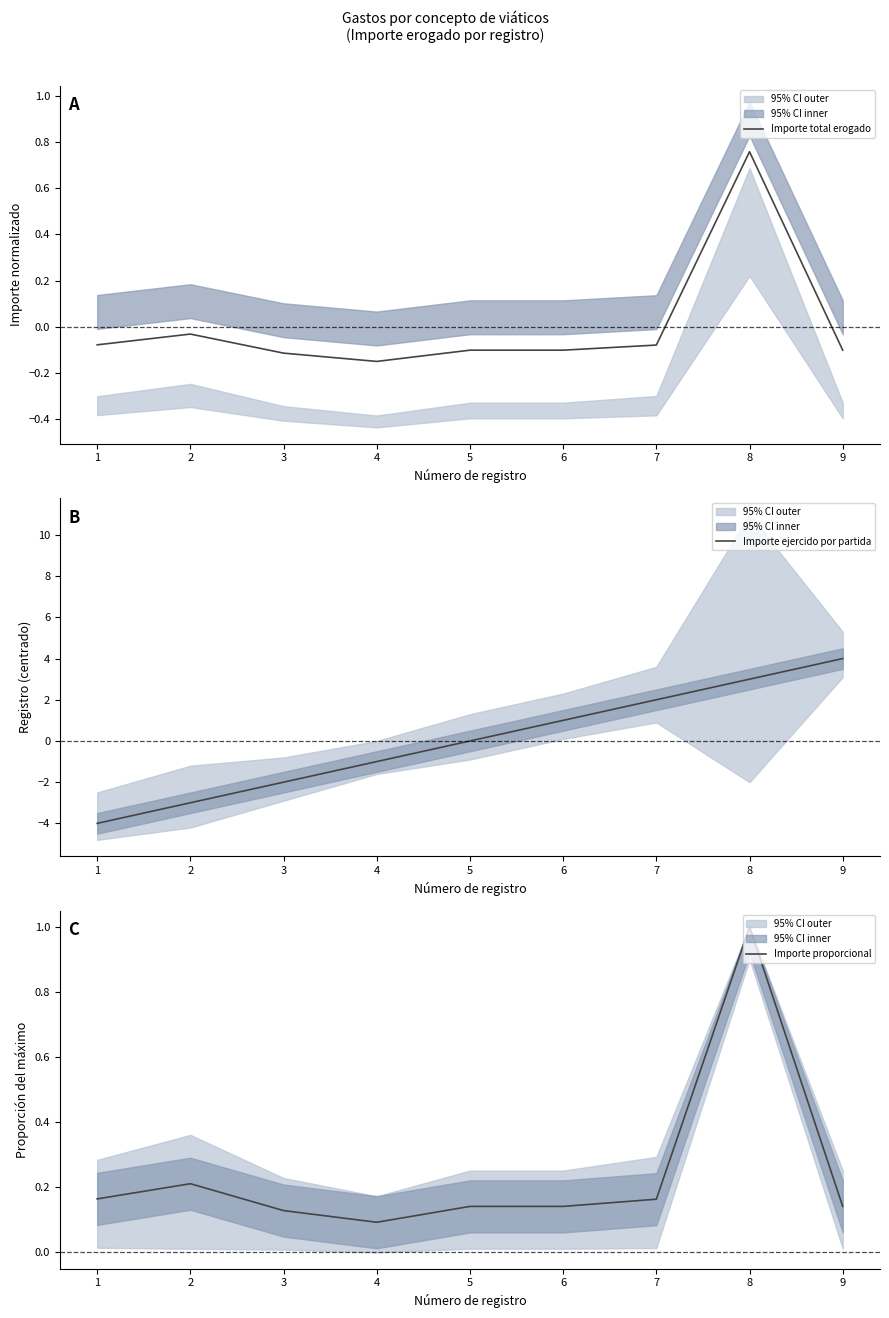

Which series has the largest range (max minus min)?

Importe ejercido por partida